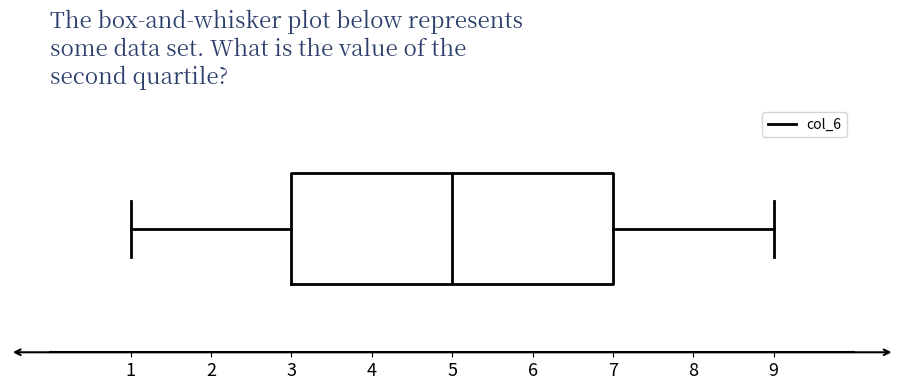

Transcribe this box plot: give where the median line is, the range the box spans, and where the two whiskers end, as read against the x-axis. The values are not printed on the chart, so give them approximately, as read against the axis.

median 5, box 3 to 7, whiskers 1 to 9